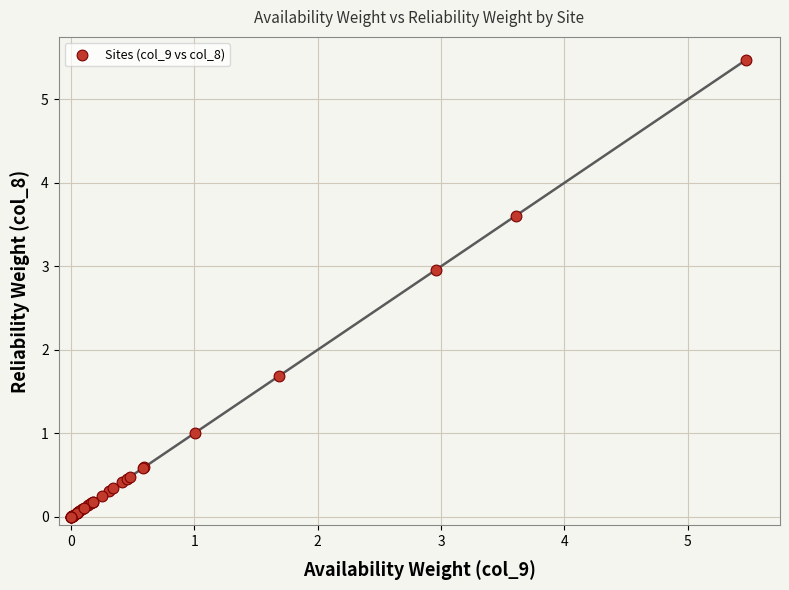

What Y value in the scatter plot is closest to 2?

1.7